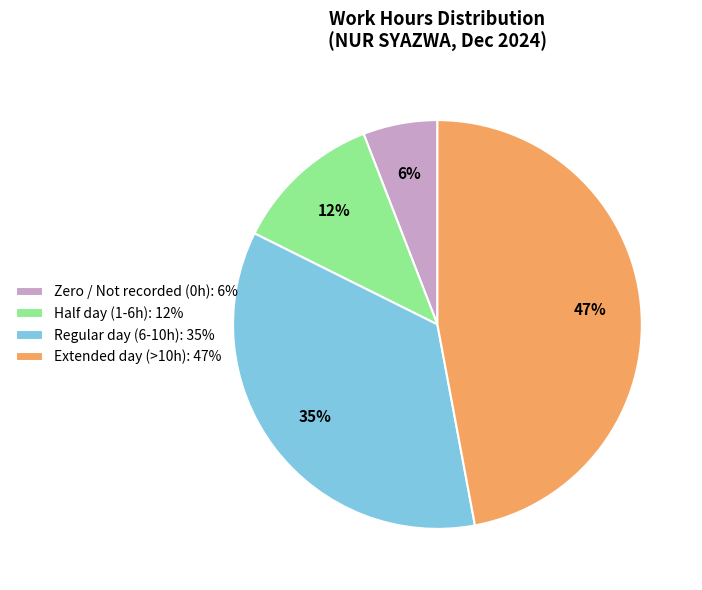

Does any single category account for the majority?

No